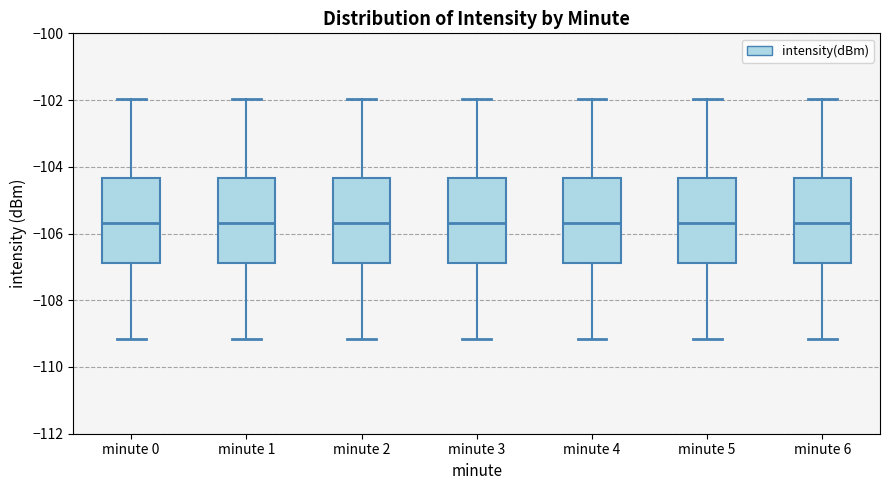

Reading left to right, read every box against the y-axis: the position of its median line, the range the box covers, and the ends of its whiskers. The values are not printed on the chart, so give them approximately, as read against the axis.

minute 0: median -105.6, box -106.8 to -104.4, whiskers -109.2 to -102.0
minute 1: median -105.6, box -106.8 to -104.4, whiskers -109.2 to -102.0
minute 2: median -105.6, box -106.8 to -104.4, whiskers -109.2 to -102.0
minute 3: median -105.6, box -106.8 to -104.4, whiskers -109.2 to -102.0
minute 4: median -105.6, box -106.8 to -104.4, whiskers -109.2 to -102.0
minute 5: median -105.6, box -106.8 to -104.4, whiskers -109.2 to -102.0
minute 6: median -105.6, box -106.8 to -104.4, whiskers -109.2 to -102.0